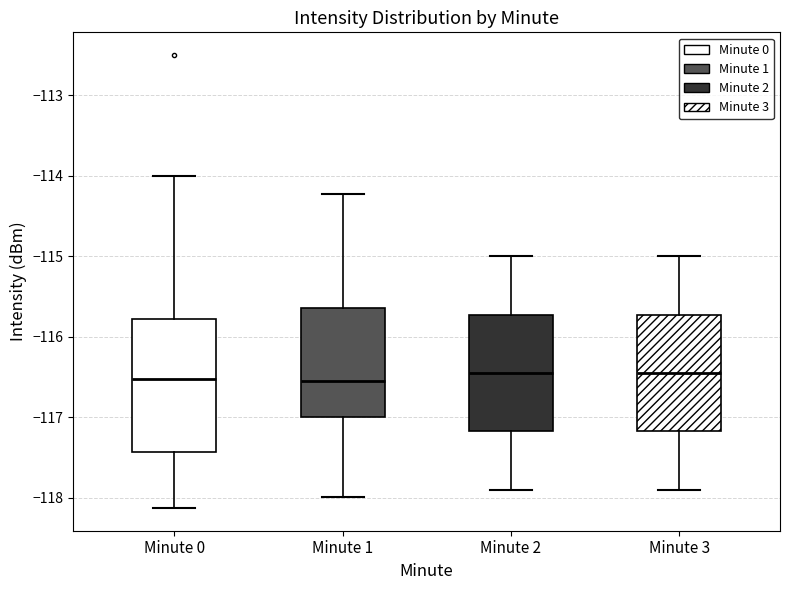

Which box is the tallest, from its lower edge to its upper edge?

Minute 0